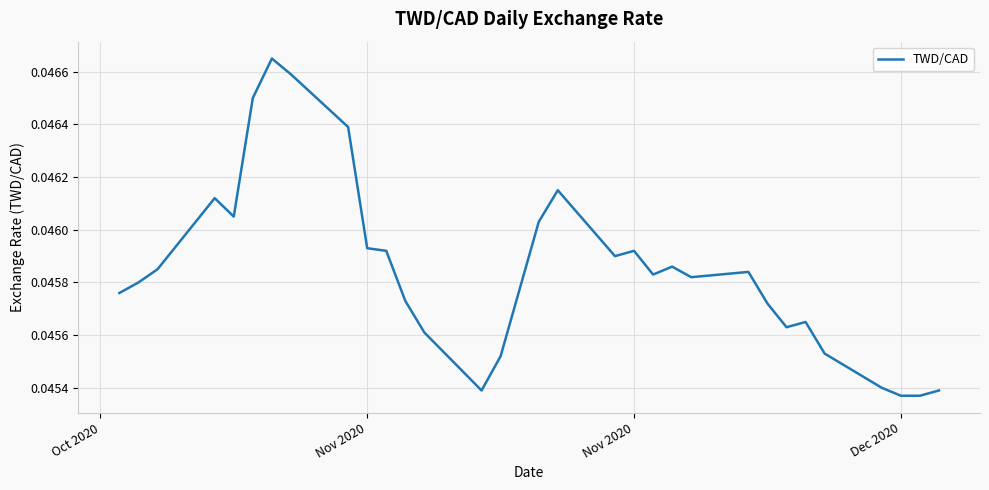

How many lines are shown in the chart?

1